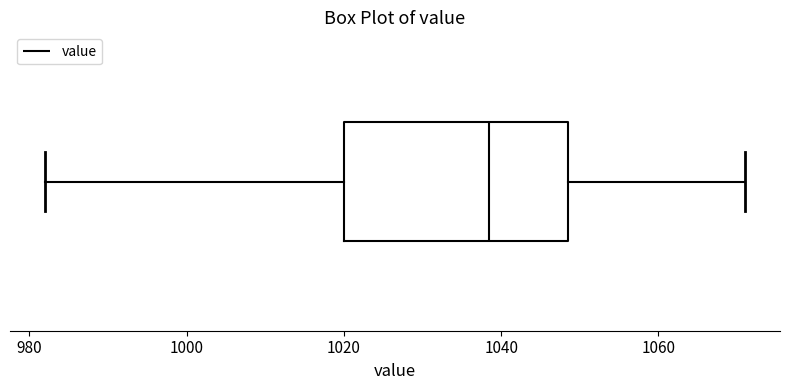

Transcribe this box plot: give where the median line is, the range the box spans, and where the two whiskers end, as read against the x-axis. The values are not printed on the chart, so give them approximately, as read against the axis.

median 1038, box 1020 to 1048, whiskers 982 to 1072